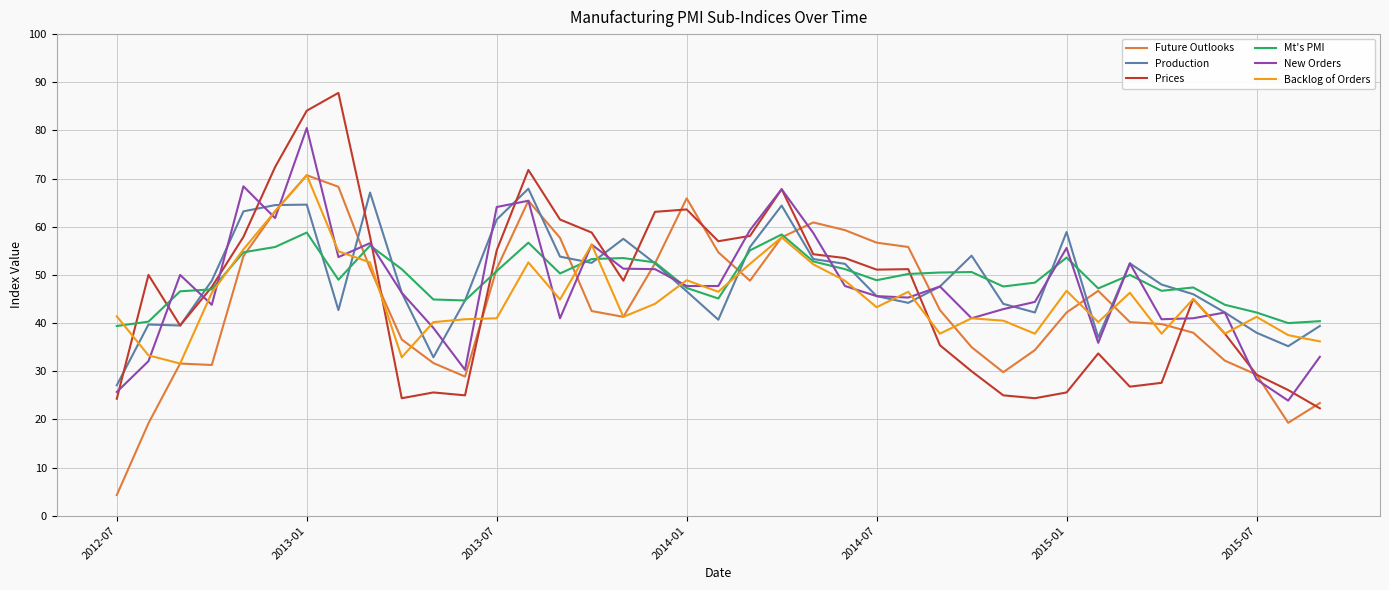

What is the greatest value displayed?

87.8